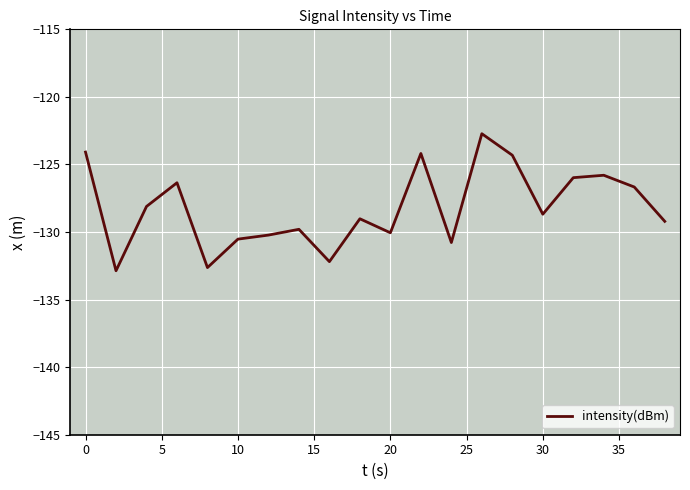

What is the difference between the maximum and minimum values?

10.1